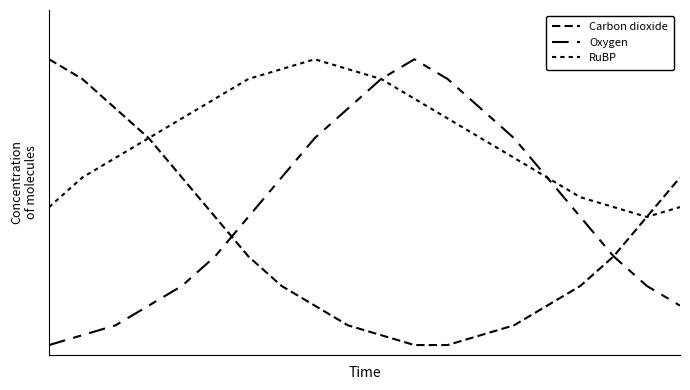

Does the chart display data point markers on the line(s)?

No